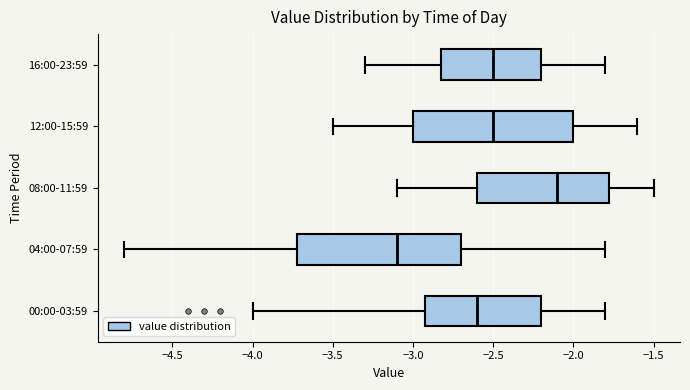

Where does the left whisker of the box for 00:00-03:59 end on the x-axis? The values are not printed on the chart, so give them approximately, as read against the axis.

-4.00